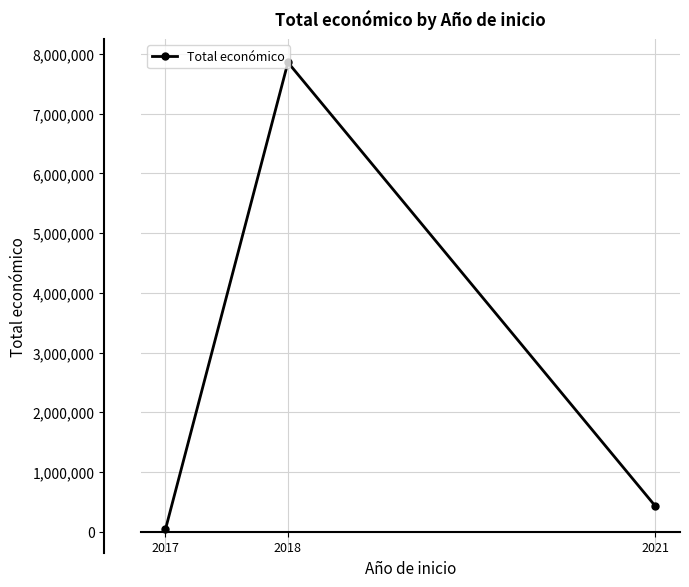

List the labels in order of value, smallest first.

2017, 2021, 2018